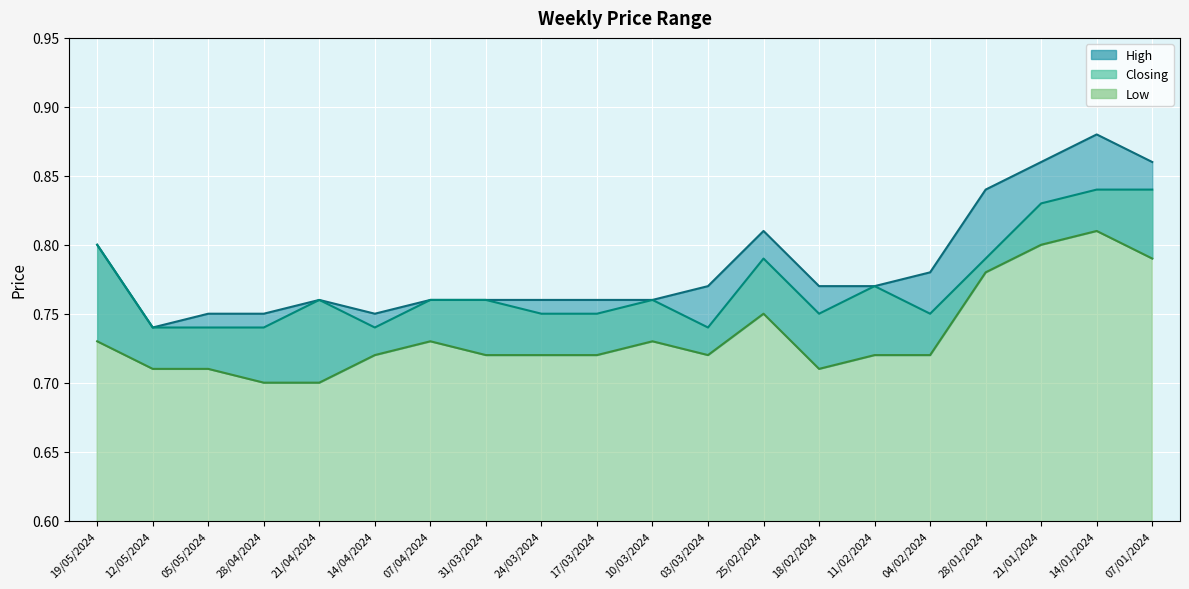

Reading left to right, transcribe all the data shown in this chart.

High: 19/05/2024=0.8	12/05/2024=0.7	05/05/2024=0.8	28/04/2024=0.8	21/04/2024=0.8	14/04/2024=0.8	07/04/2024=0.8	31/03/2024=0.8	24/03/2024=0.8	17/03/2024=0.8	10/03/2024=0.8	03/03/2024=0.8	25/02/2024=0.8	18/02/2024=0.8	11/02/2024=0.8	04/02/2024=0.8	28/01/2024=0.8	21/01/2024=0.9	14/01/2024=0.9	07/01/2024=0.9
Closing: 19/05/2024=0.8	12/05/2024=0.7	05/05/2024=0.7	28/04/2024=0.7	21/04/2024=0.8	14/04/2024=0.7	07/04/2024=0.8	31/03/2024=0.8	24/03/2024=0.8	17/03/2024=0.8	10/03/2024=0.8	03/03/2024=0.7	25/02/2024=0.8	18/02/2024=0.8	11/02/2024=0.8	04/02/2024=0.8	28/01/2024=0.8	21/01/2024=0.8	14/01/2024=0.8	07/01/2024=0.8
Low: 19/05/2024=0.7	12/05/2024=0.7	05/05/2024=0.7	28/04/2024=0.7	21/04/2024=0.7	14/04/2024=0.7	07/04/2024=0.7	31/03/2024=0.7	24/03/2024=0.7	17/03/2024=0.7	10/03/2024=0.7	03/03/2024=0.7	25/02/2024=0.8	18/02/2024=0.7	11/02/2024=0.7	04/02/2024=0.7	28/01/2024=0.8	21/01/2024=0.8	14/01/2024=0.8	07/01/2024=0.8